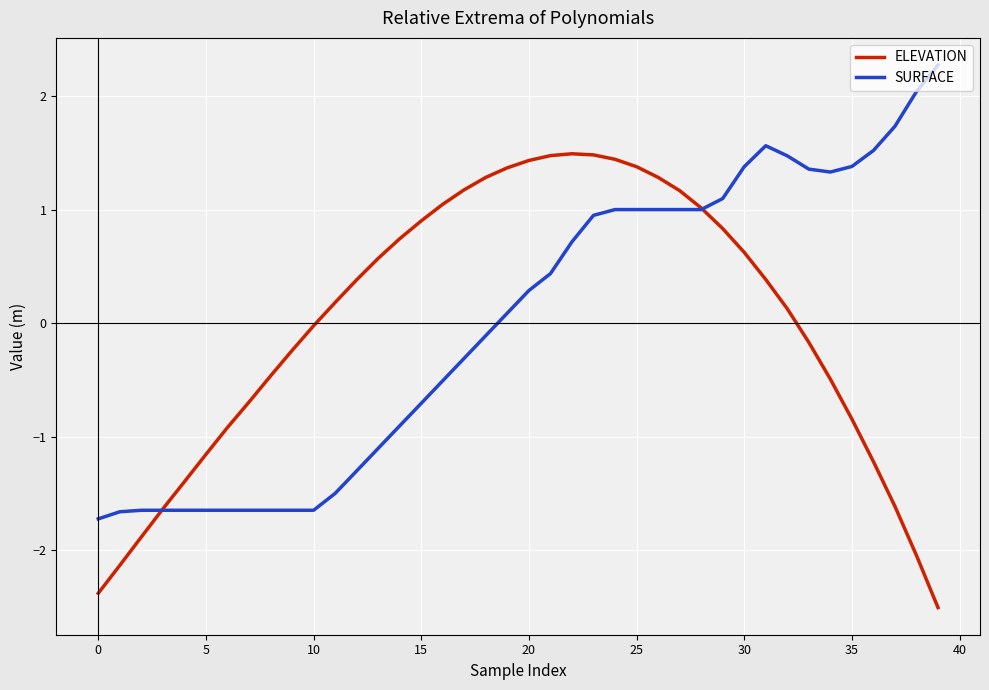

What are all the series names shown in the legend?

ELEVATION, SURFACE